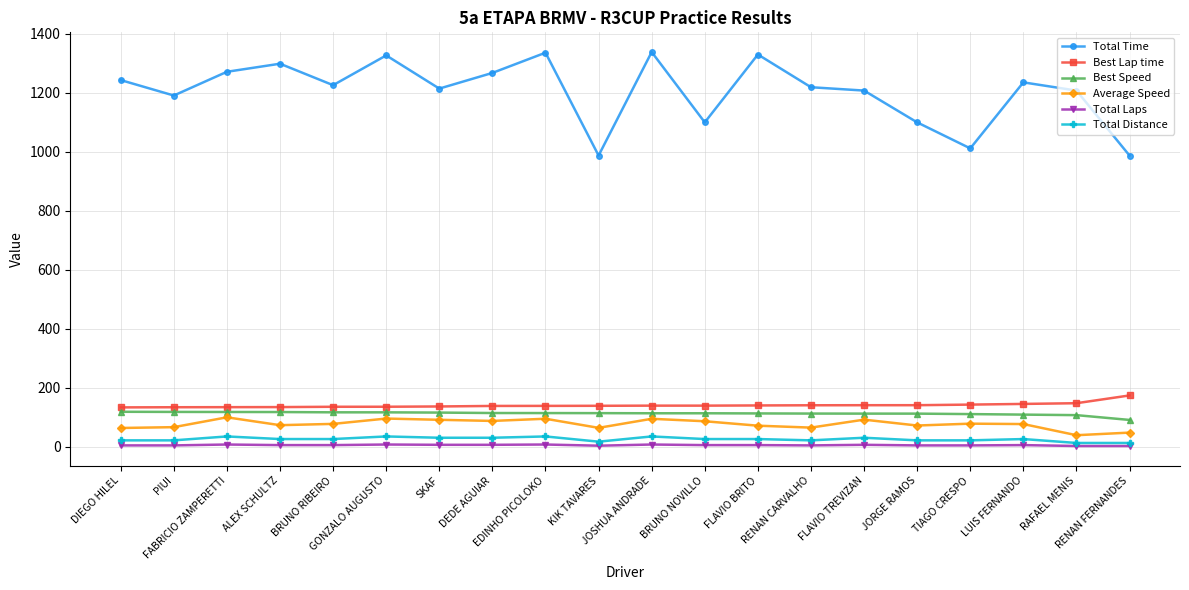

What is the label of the 18th point from the right?

FABRICIO ZAMPERETTI